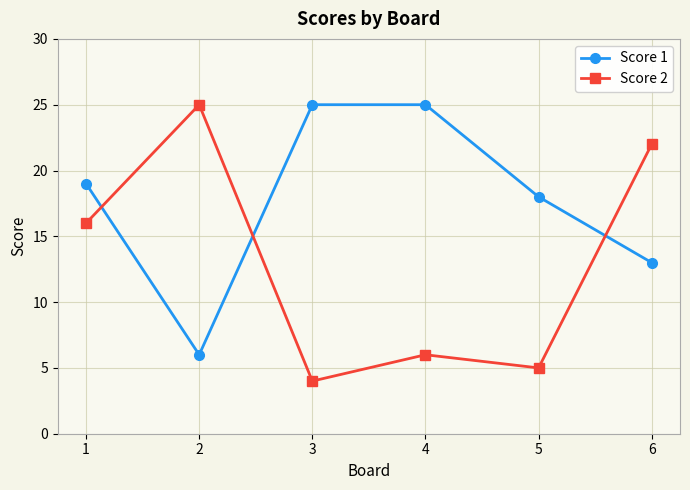

What is the value of the Score 2 point at the 6th from the left?

22